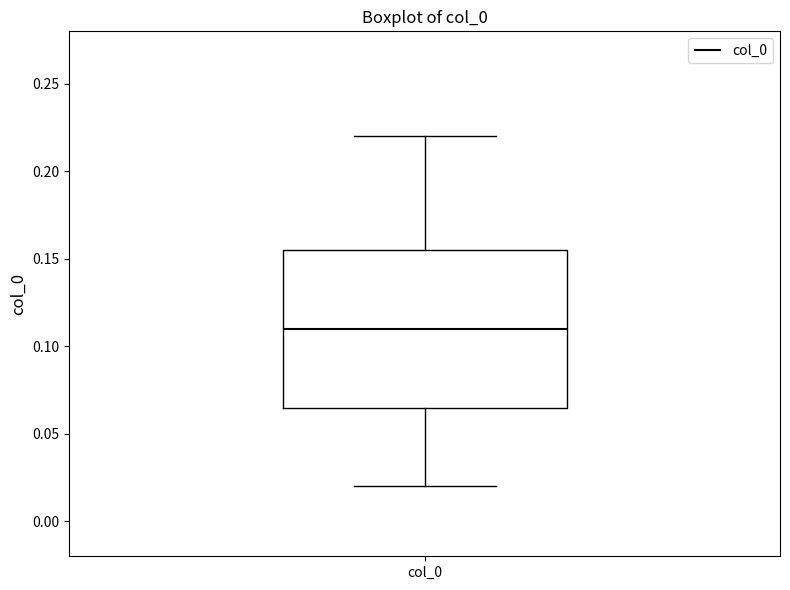

Transcribe this box plot: give where the median line is, the range the box spans, and where the two whiskers end, as read against the y-axis. The values are not printed on the chart, so give them approximately, as read against the axis.

median 0.110, box 0.065 to 0.155, whiskers 0.020 to 0.220